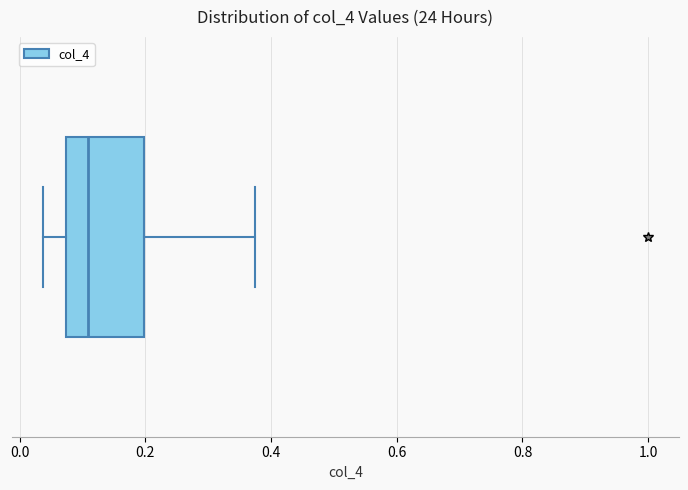

Where does the left whisker of the box end on the x-axis? The values are not printed on the chart, so give them approximately, as read against the axis.

0.04